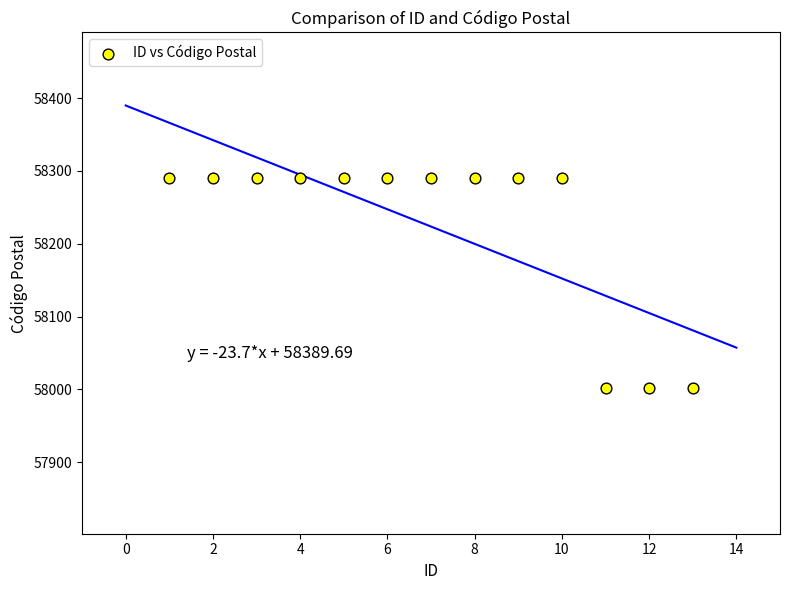

What is the range of Y values (max minus min)?

288